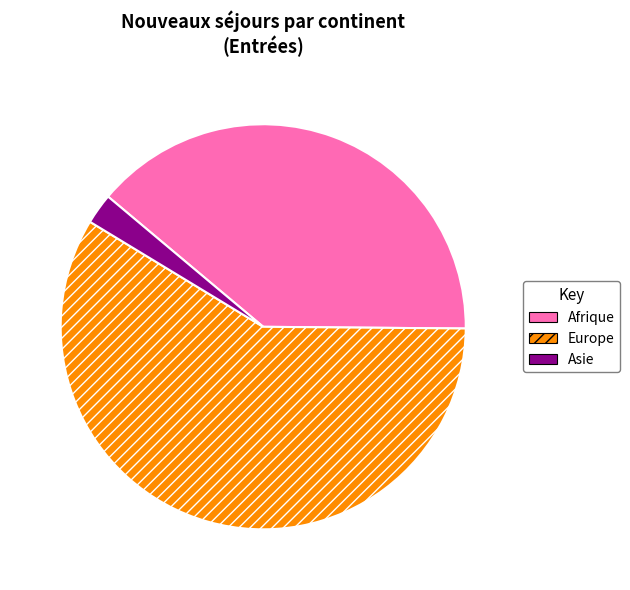

Which has a higher value, Europe or Asie?

Europe